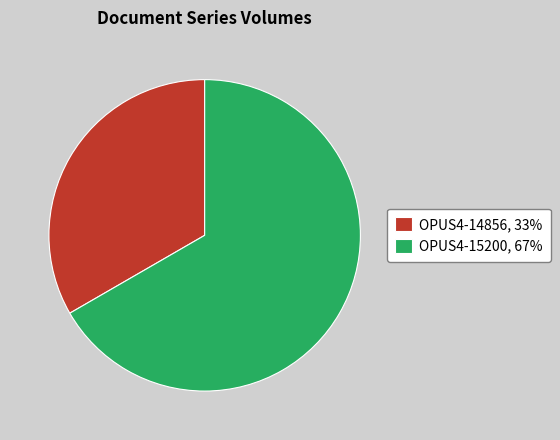

What is the ratio of the value at OPUS4-15200, 67% to the value at OPUS4-14856, 33%?

2.0